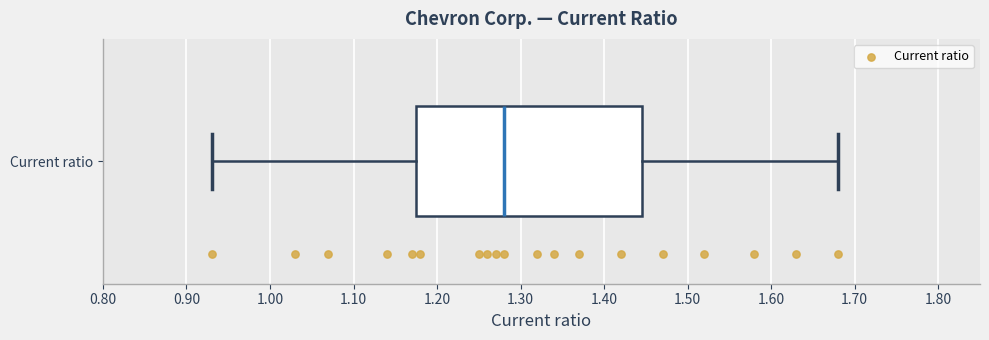

Where is the right edge of the box for Current ratio on the x-axis? The values are not printed on the chart, so give them approximately, as read against the axis.

1.45